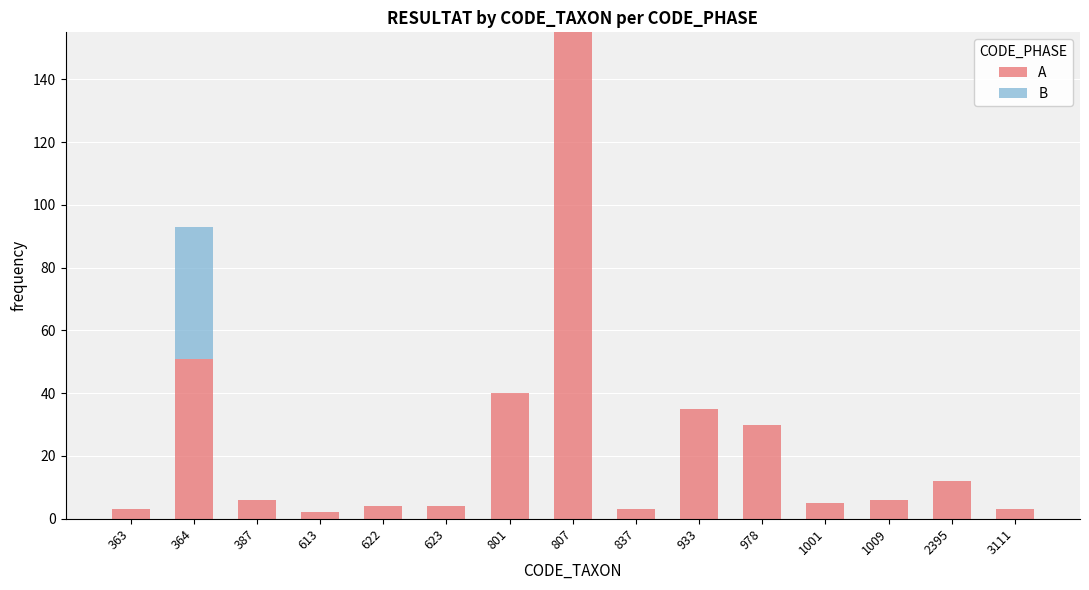

Which category has the highest value in the A series?

807